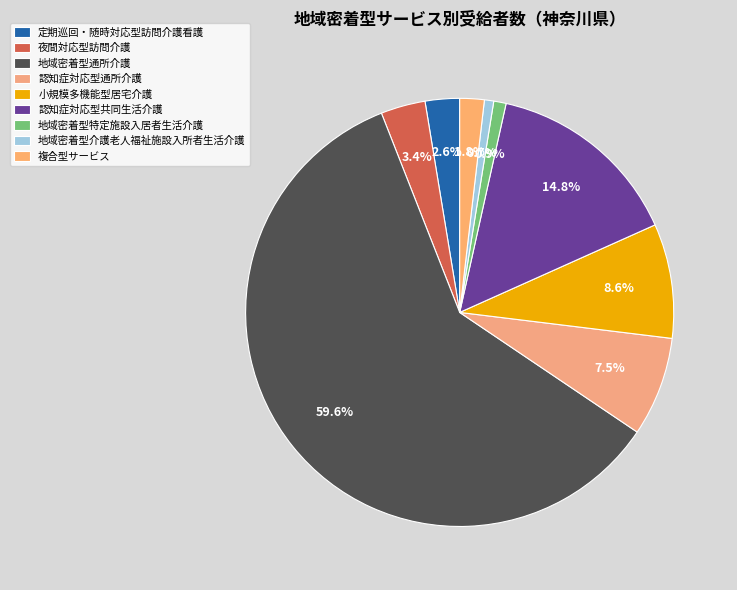

How many slices are in this pie chart?

9